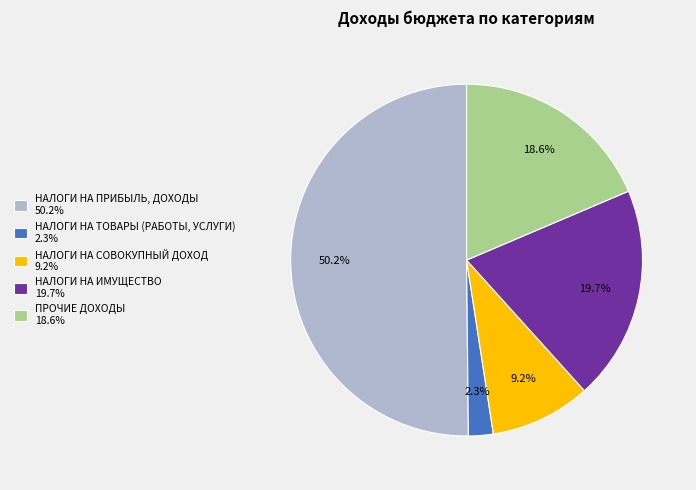

How many segments does this pie chart have?

5